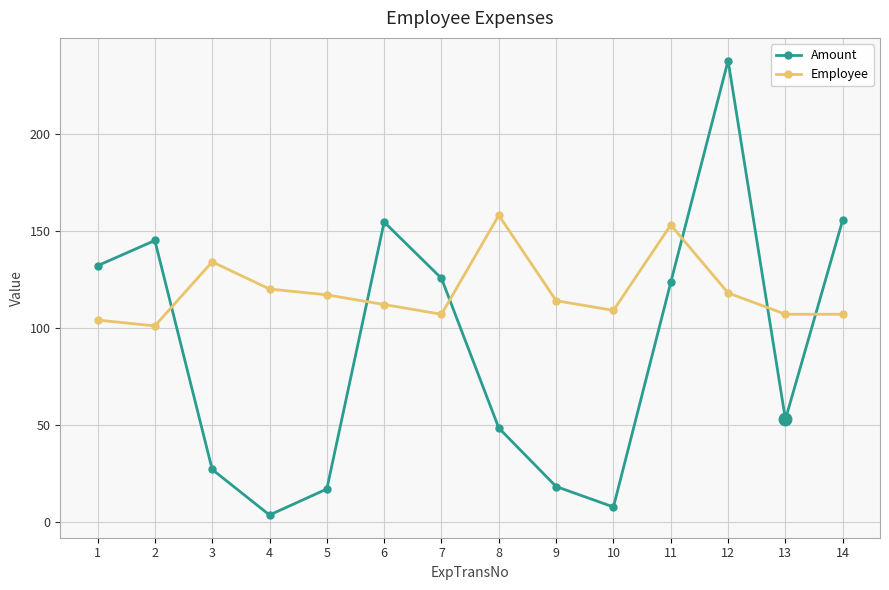

What is the value of the Employee point at the 6th from the left?

112.0